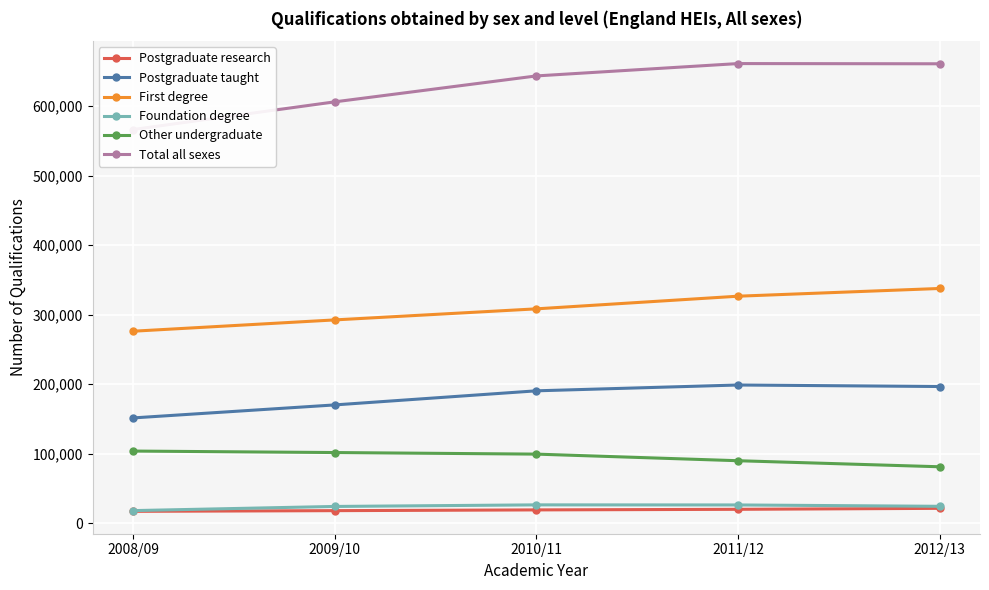

Where is the first local maximum for Postgraduate taught?

2011/12